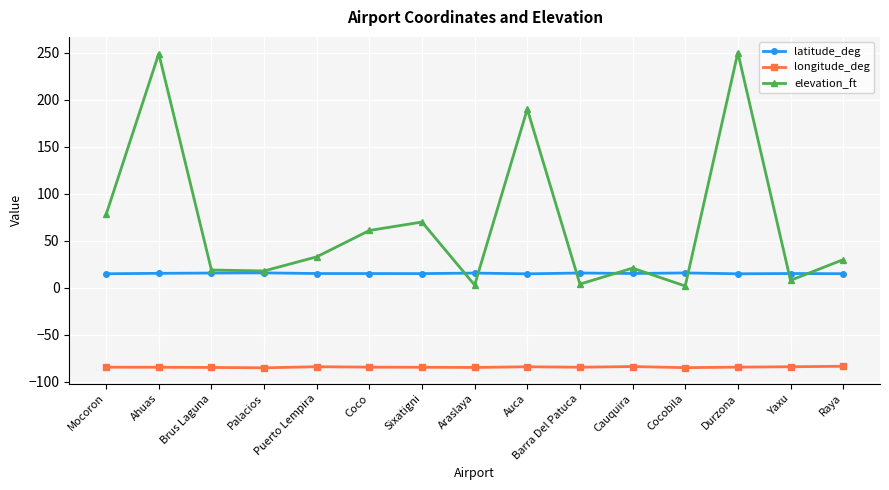

True or false: elevation_ft has a value of 33.0 at Puerto Lempira.

True